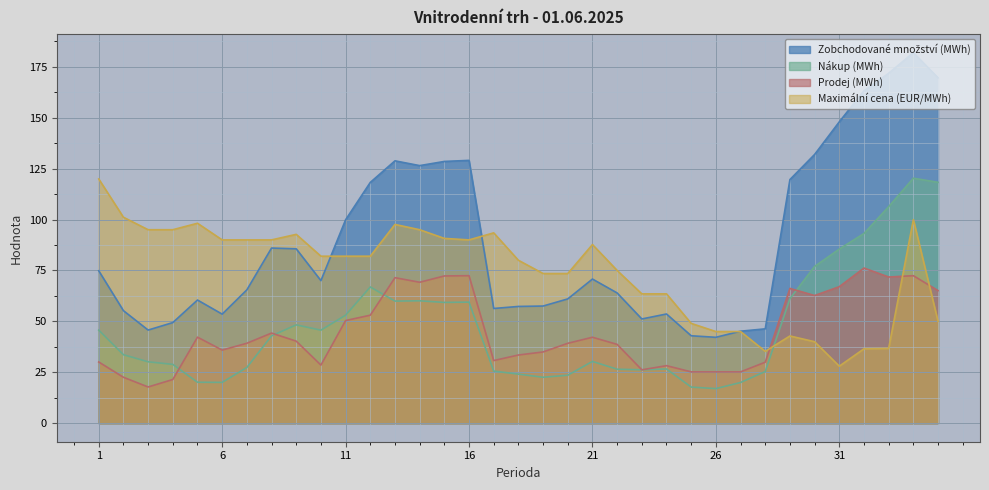

The value of Zobchodované množství (MWh) at 34 is 181.9. True or false?

True